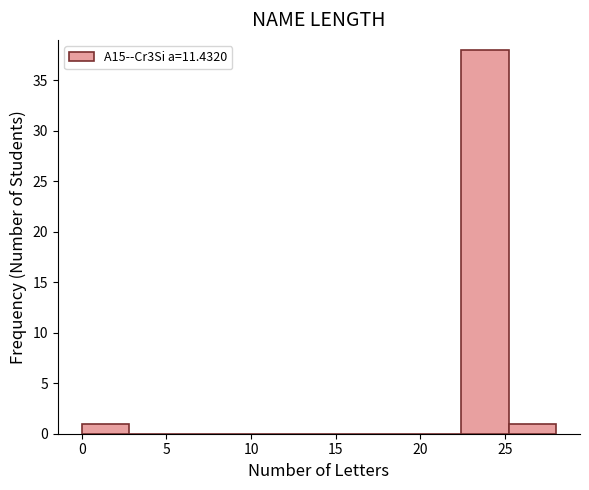

Reading left to right, transcribe this chart: for each bar, give the range it covers on the x-axis and its height. Neither the bar edges nor the heights are printed on the chart, so give them approximately, as read against the axes.

0.0 to 3.0: 1
3.0 to 5.5: 0
5.5 to 8.5: 0
8.5 to 11.0: 0
11.0 to 14.0: 0
14.0 to 17.0: 0
17.0 to 19.5: 0
19.5 to 22.5: 0
22.5 to 25.0: 38
25.0 to 28.0: 1